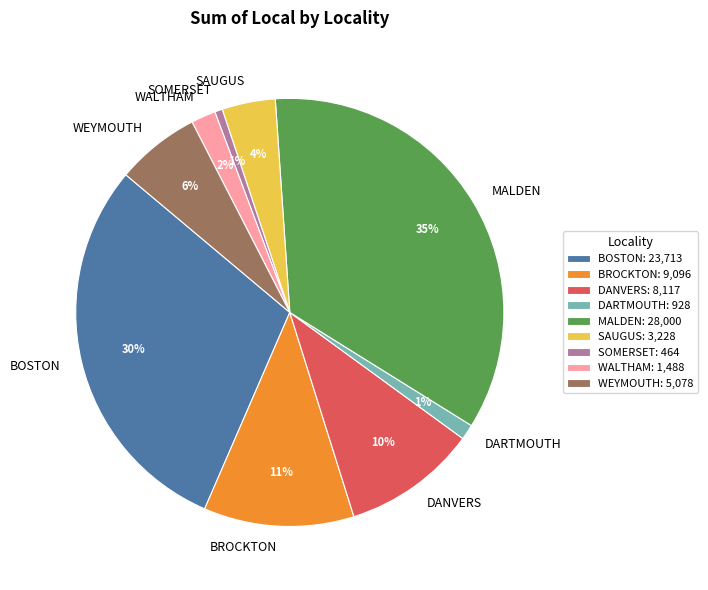

To the nearest percent, what is the difference between the largest and smallest slice percentages?

34%